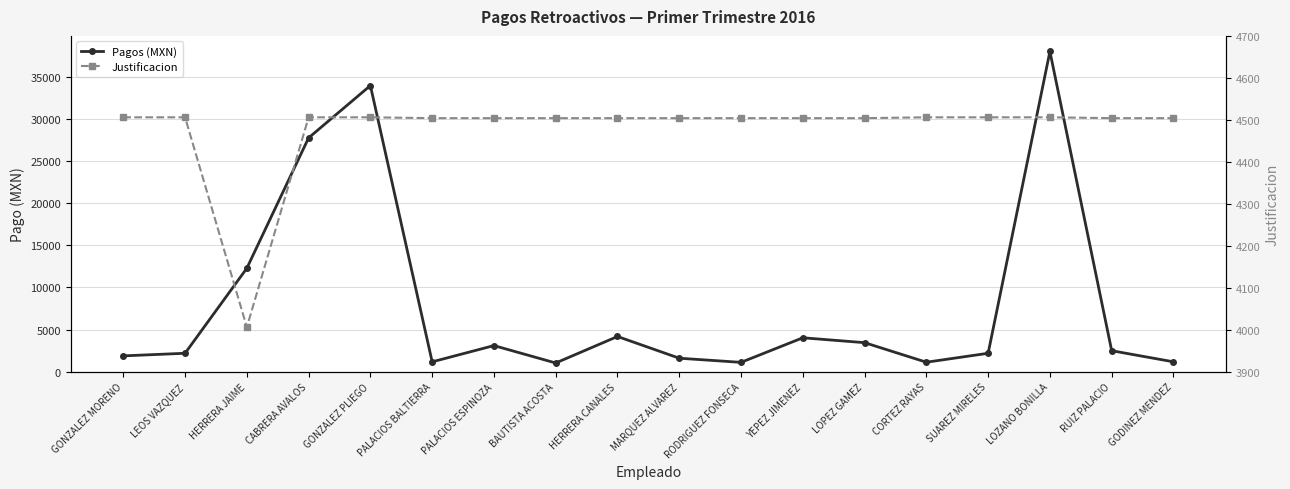

What is the label of the 14th point from the right?

GONZALEZ PLIEGO